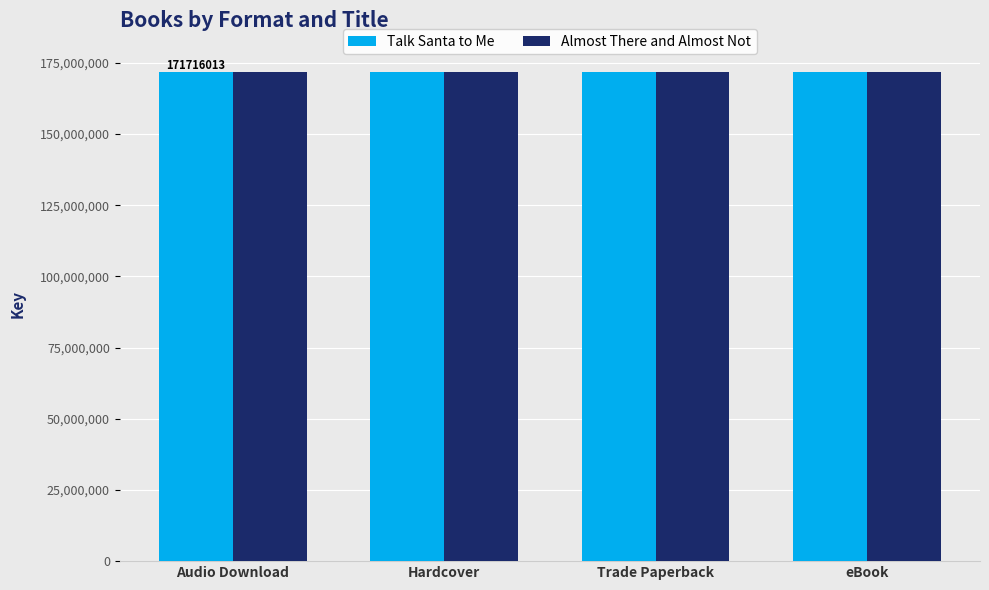

The Almost There and Almost Not series shows 78586389 at Hardcover. True or false?

False